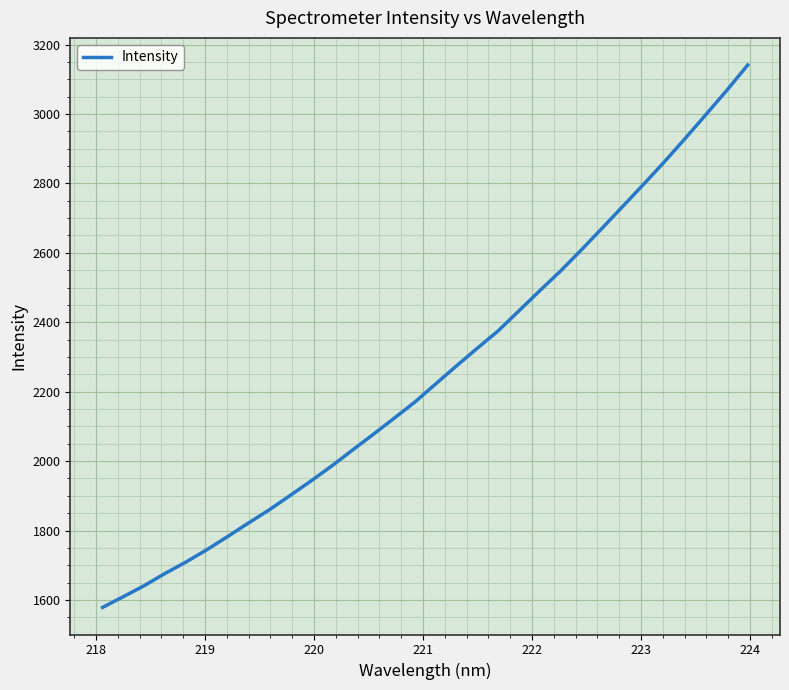

What is the greatest value displayed?

3141.0